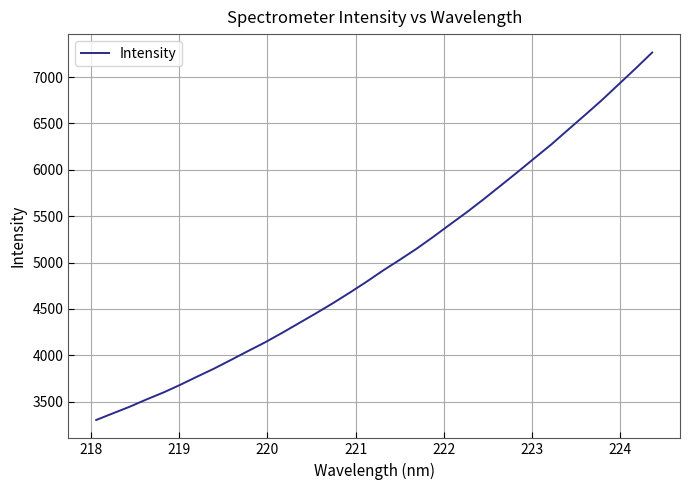

What is the difference between the maximum and minimum values?

3962.4